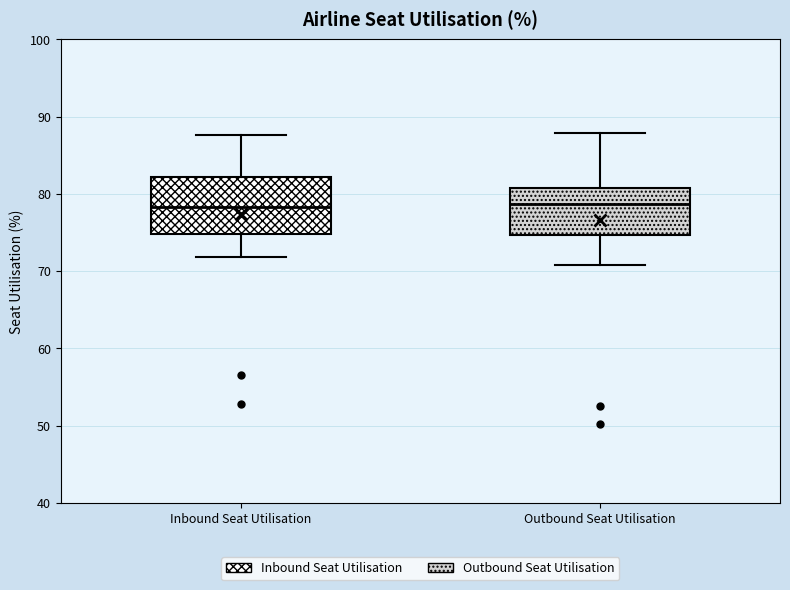

Where is the upper edge of the box for Outbound Seat Utilisation on the y-axis? The values are not printed on the chart, so give them approximately, as read against the axis.

81